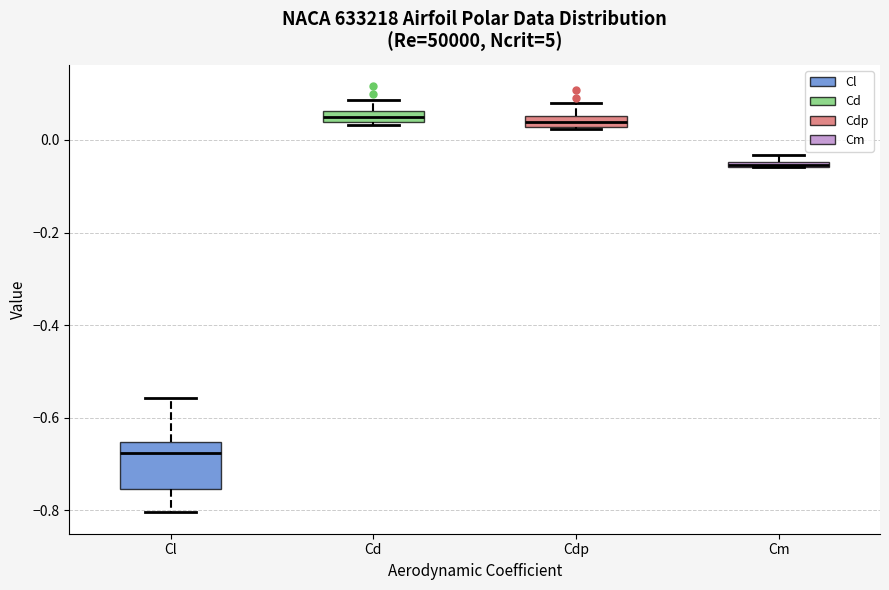

Where is the lower edge of the box for Cm on the y-axis? The values are not printed on the chart, so give them approximately, as read against the axis.

-0.06